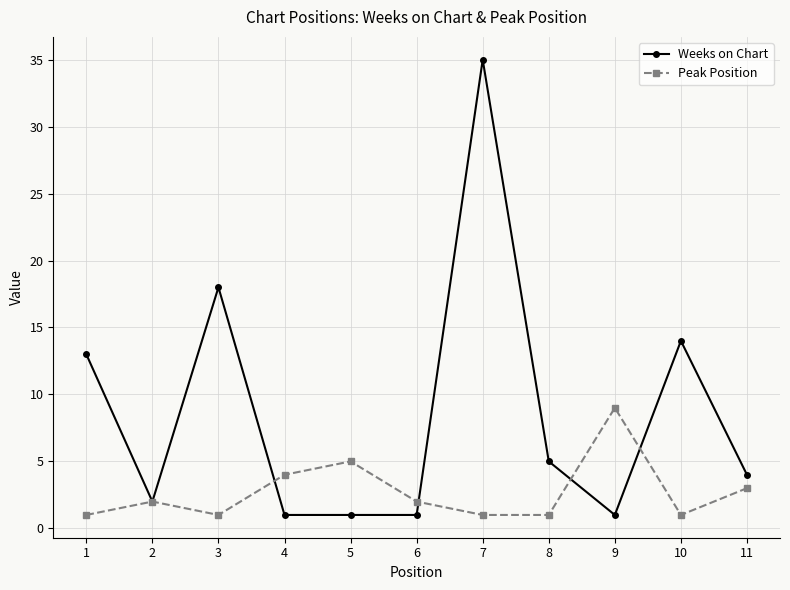

The value of Weeks on Chart at 4 is 1. True or false?

True